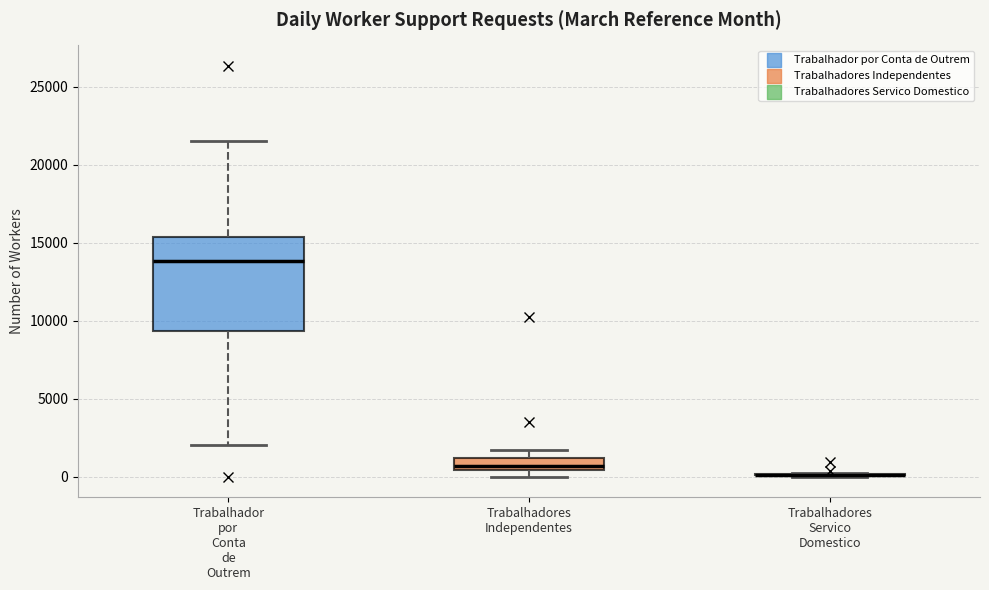

Which box is the tallest, from its lower edge to its upper edge?

Trabalhador por Conta de Outrem